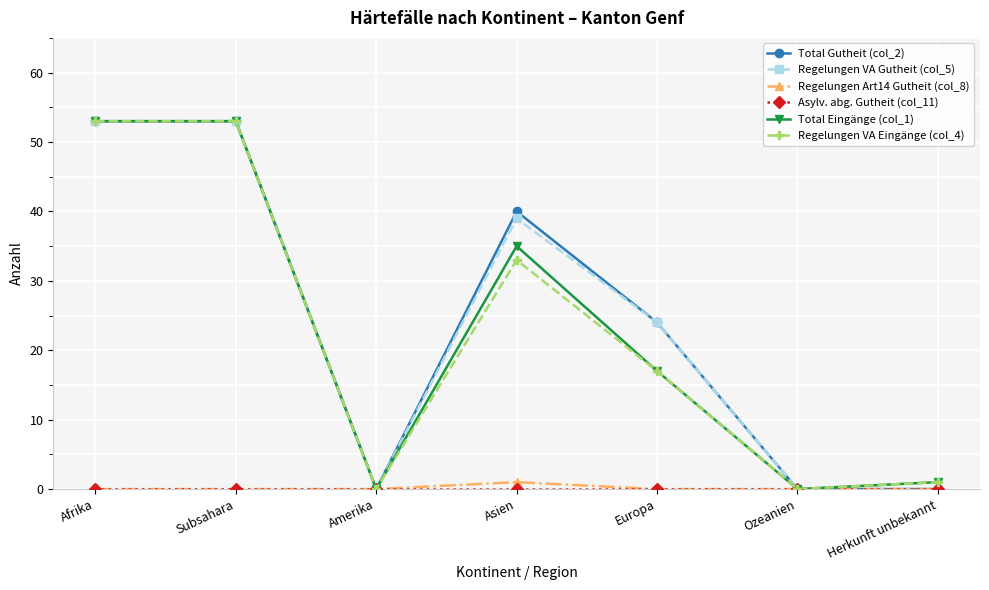

What is the label of the 4th point from the right?

Asien